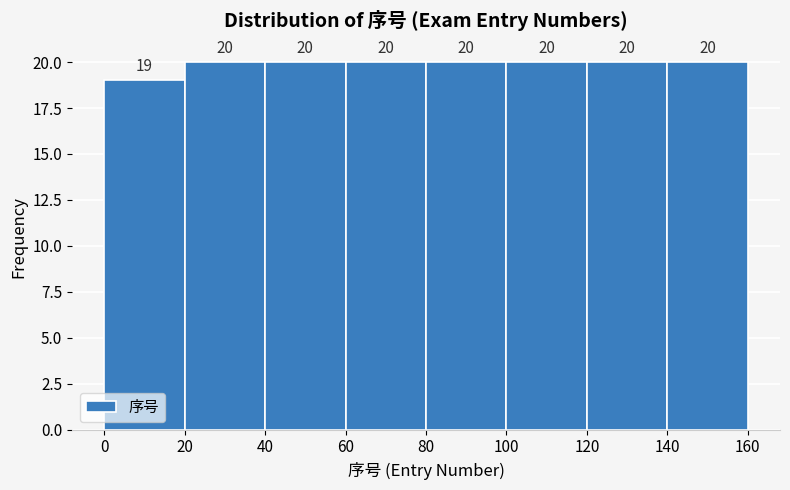

What is the height of the bar covering 80 to 100 on the x-axis?

20